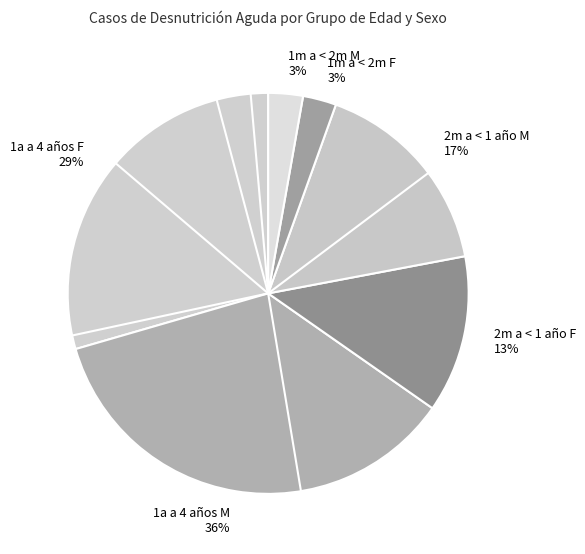

True or false: 2m a < 1 año M accounts for 5% of the total.

False